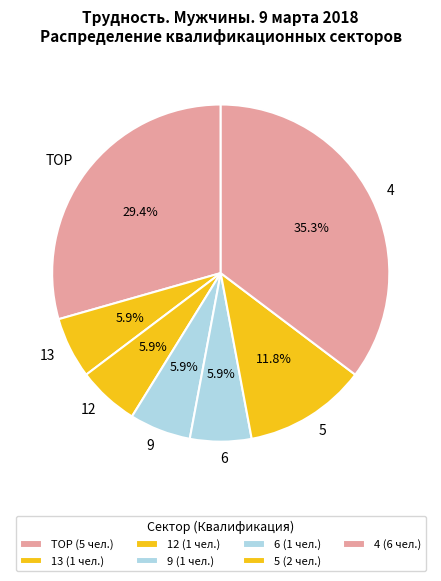

Approximately how many times larger is the value at 9 compared to 6?

1.0